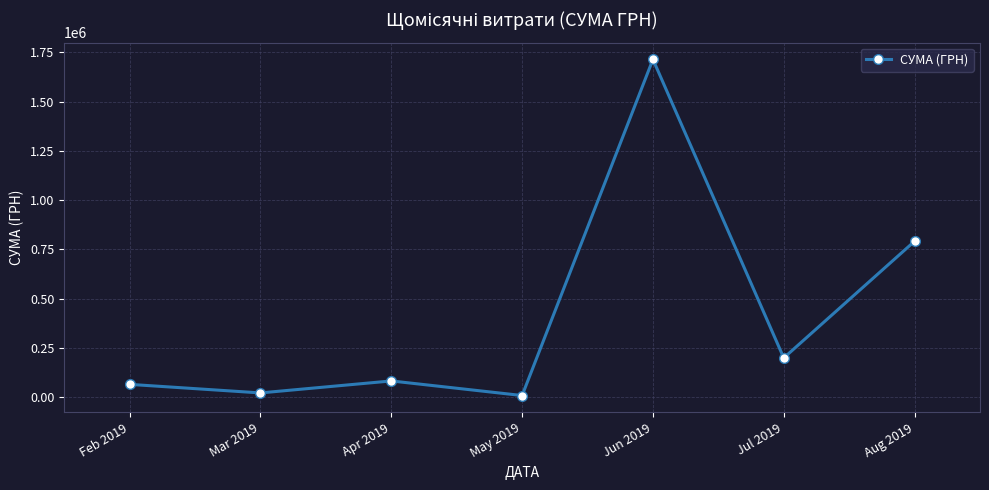

What is the difference between the second highest and minimum values?

782955.8